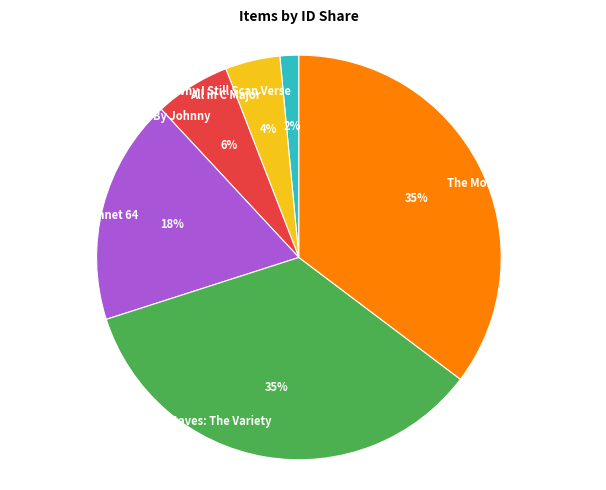

What is the smallest slice in the pie chart?

Why I Still Scan Verse